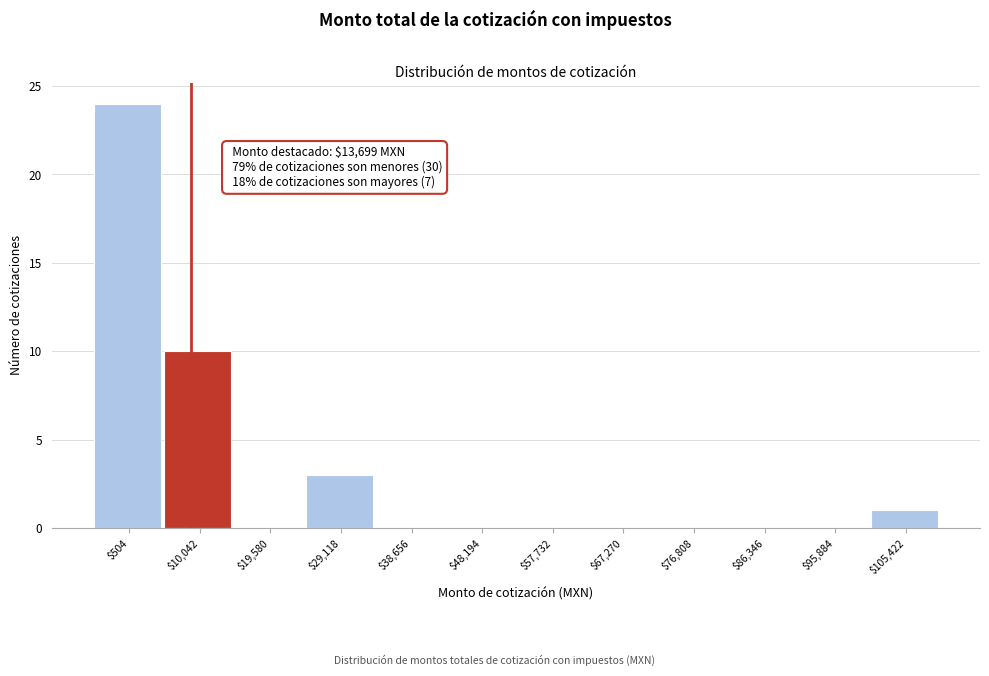

Which category has the highest value across all series?

$504